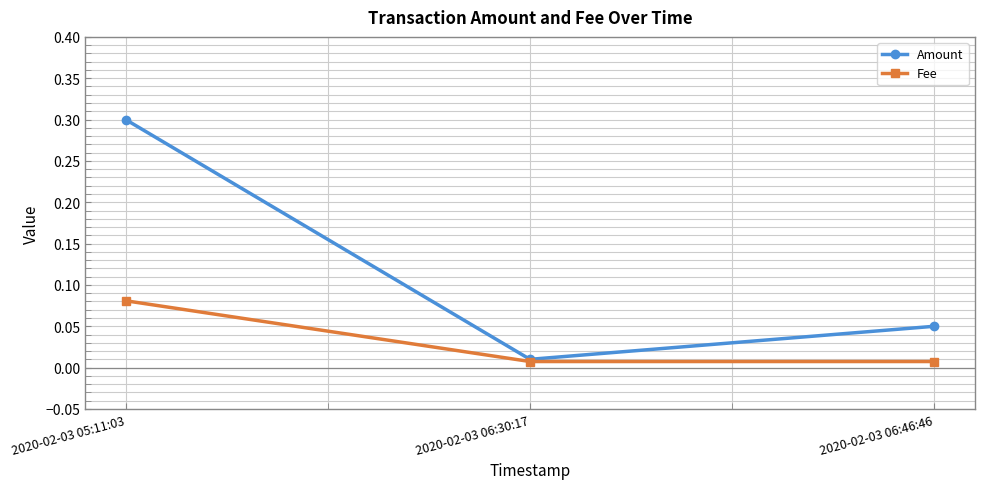

Rank the series by their maximum value, from highest to lowest.

Amount, Fee